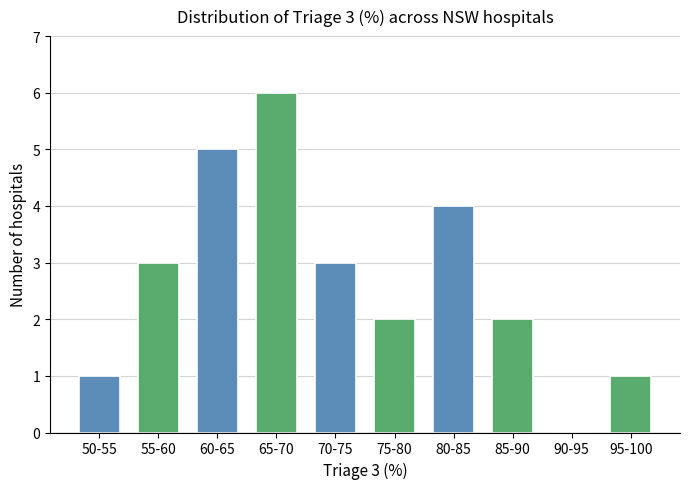

Reading right to left, transcribe all the data shown in this chart.

95-100=1	90-95=0	85-90=2	80-85=4	75-80=2	70-75=3	65-70=6	60-65=5	55-60=3	50-55=1